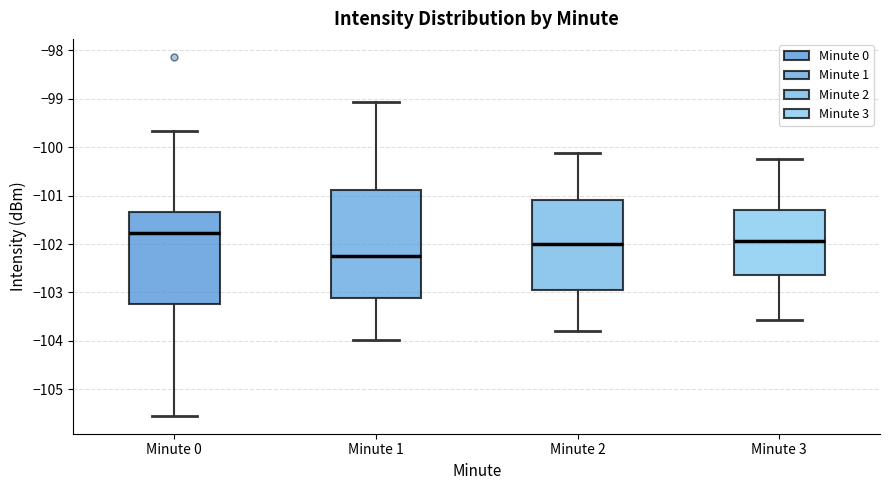

Reading left to right, transcribe this box plot: for each box, give where its median line is, the range the box spans, and where its two whiskers end, as read against the y-axis. The values are not printed on the chart, so give them approximately, as read against the axis.

Minute 0: median -101.8, box -103.2 to -101.3, whiskers -105.5 to -99.7
Minute 1: median -102.2, box -103.1 to -100.9, whiskers -104.0 to -99.1
Minute 2: median -102.0, box -103.0 to -101.1, whiskers -103.8 to -100.1
Minute 3: median -101.9, box -102.6 to -101.3, whiskers -103.6 to -100.2